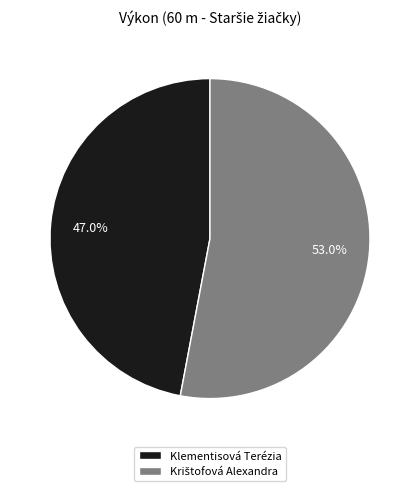

To the nearest percent, what is the difference between the largest and smallest slice percentages?

6%